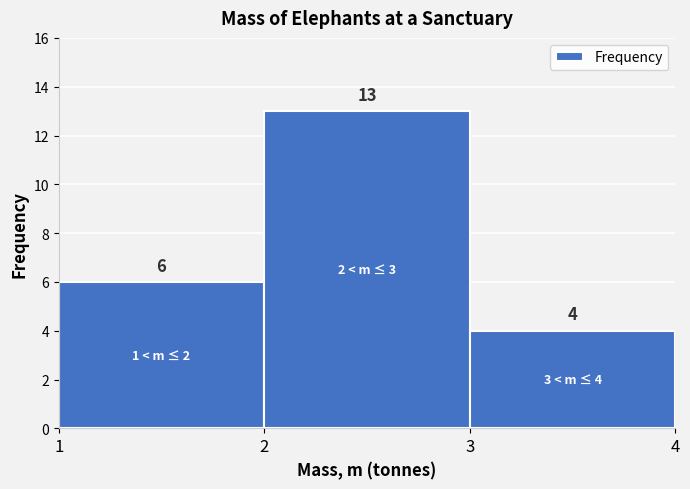

Which range on the x-axis has the tallest bar?

2 to 3